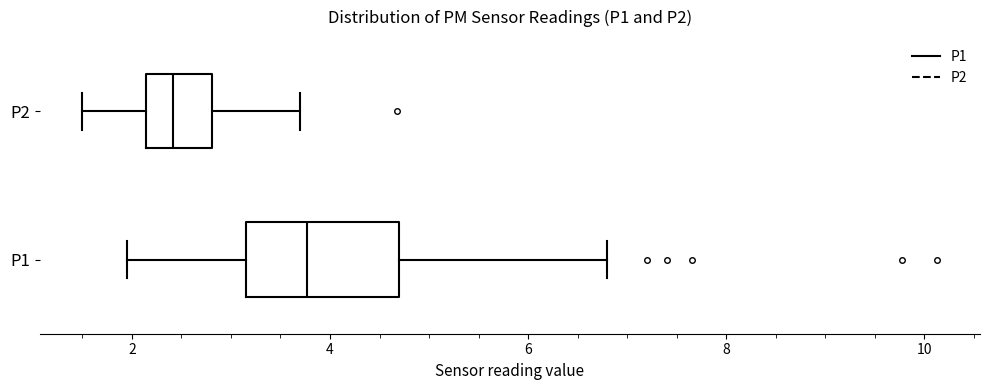

Which box's median line is the furthest to the left?

P2